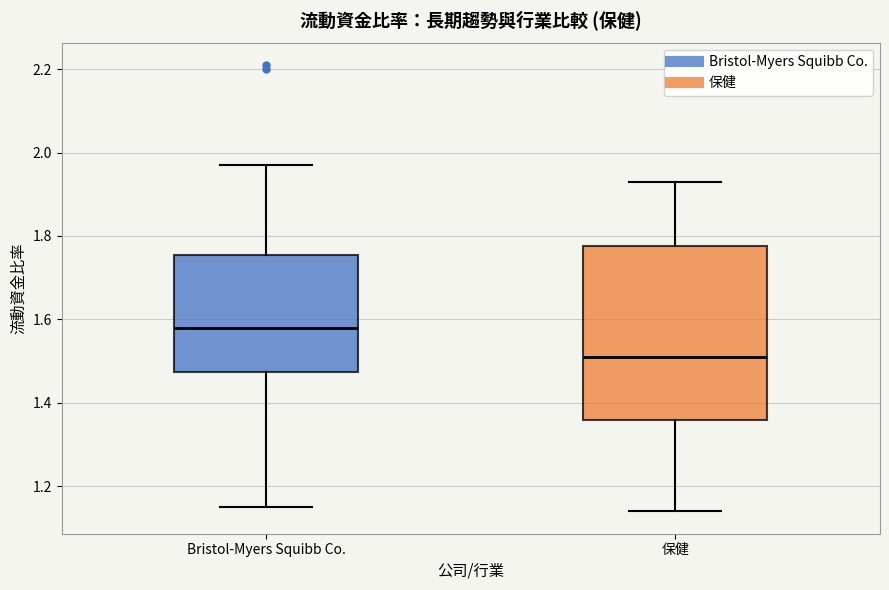

Reading left to right, transcribe this box plot: for each box, give where its median line is, the range the box spans, and where its two whiskers end, as read against the y-axis. The values are not printed on the chart, so give them approximately, as read against the axis.

Bristol-Myers Squibb Co.: median 1.58, box 1.48 to 1.76, whiskers 1.16 to 1.98
保健: median 1.52, box 1.36 to 1.78, whiskers 1.14 to 1.94